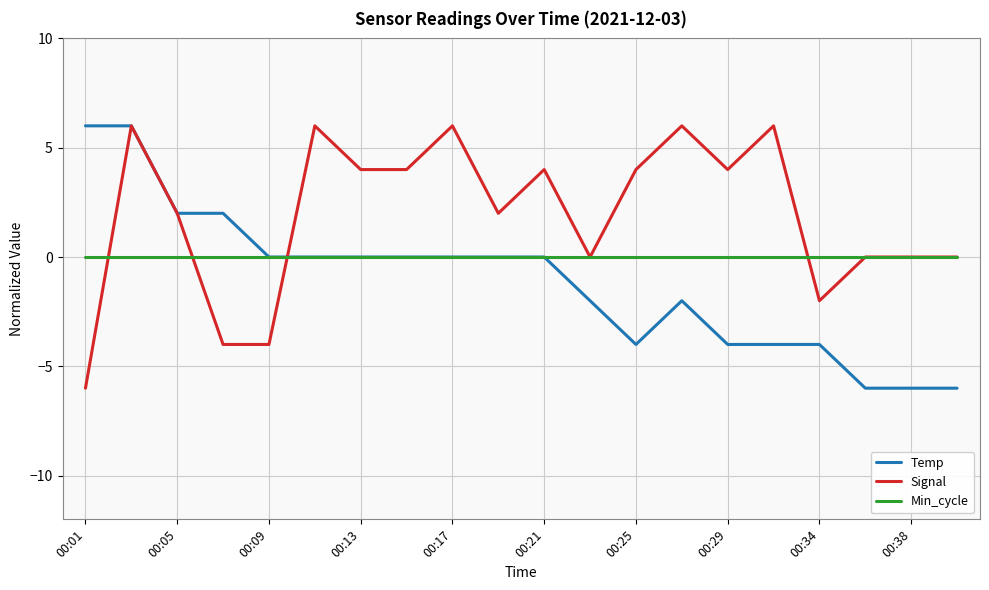

How many values in the Signal series are below 4?

10